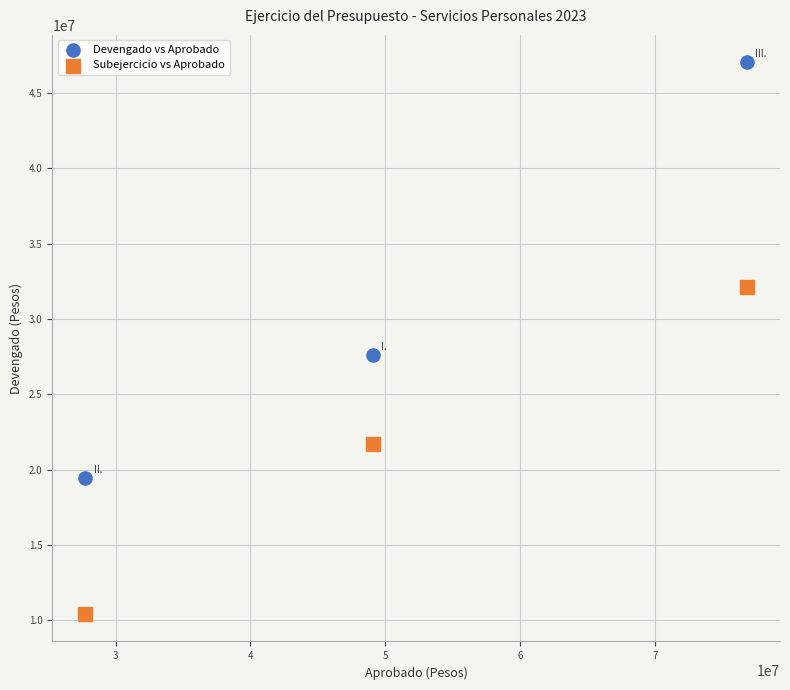

What is the X range (max minus min) for the scatter plot?

49080847.0